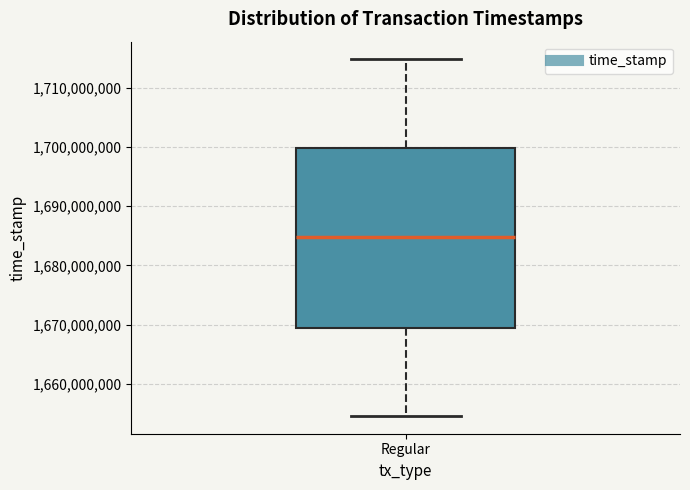

Transcribe this box plot: give where the median line is, the range the box spans, and where the two whiskers end, as read against the y-axis. The values are not printed on the chart, so give them approximately, as read against the axis.

median 1685000000, box 1669000000 to 1700000000, whiskers 1655000000 to 1715000000